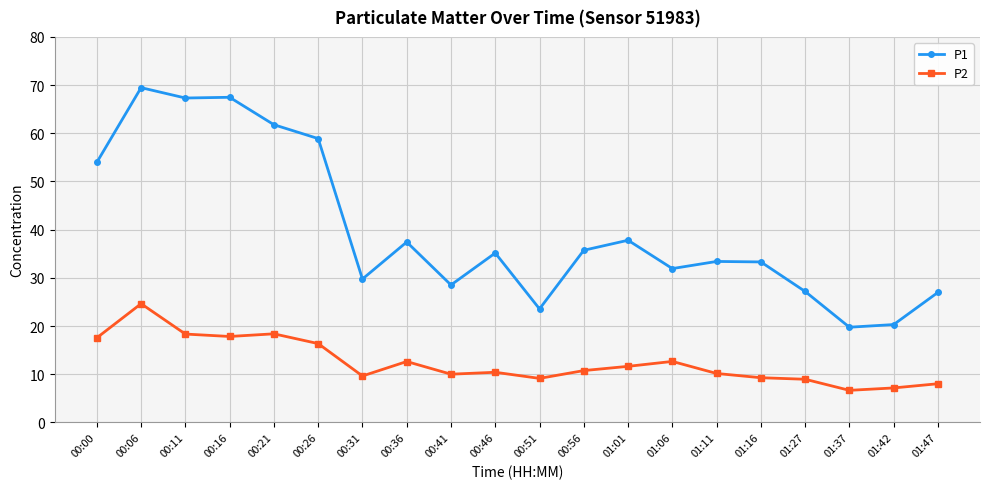

What is the difference between the maximum and minimum values in the P2 series?

18.0